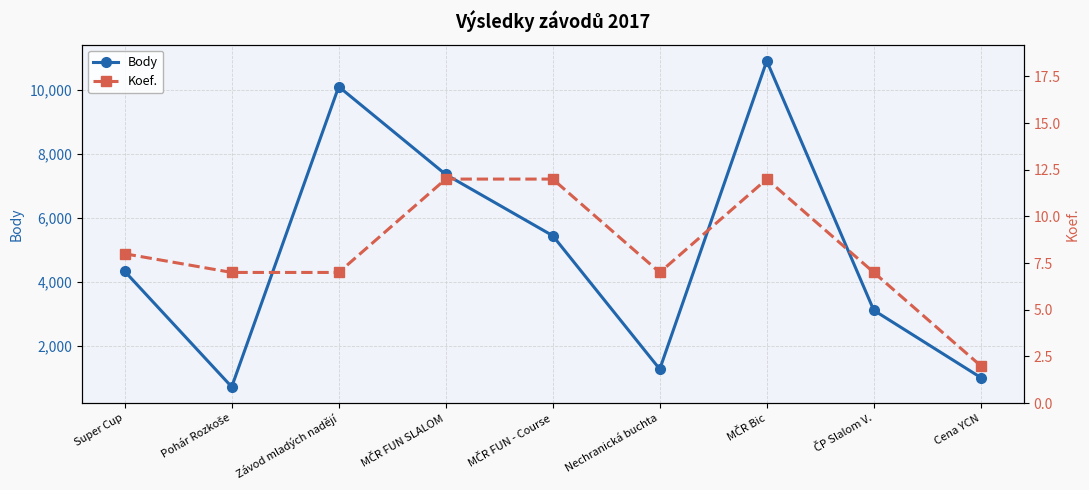

Is the value of Body at Cena YCN greater than the value of Koef. at MČR Bic?

Yes